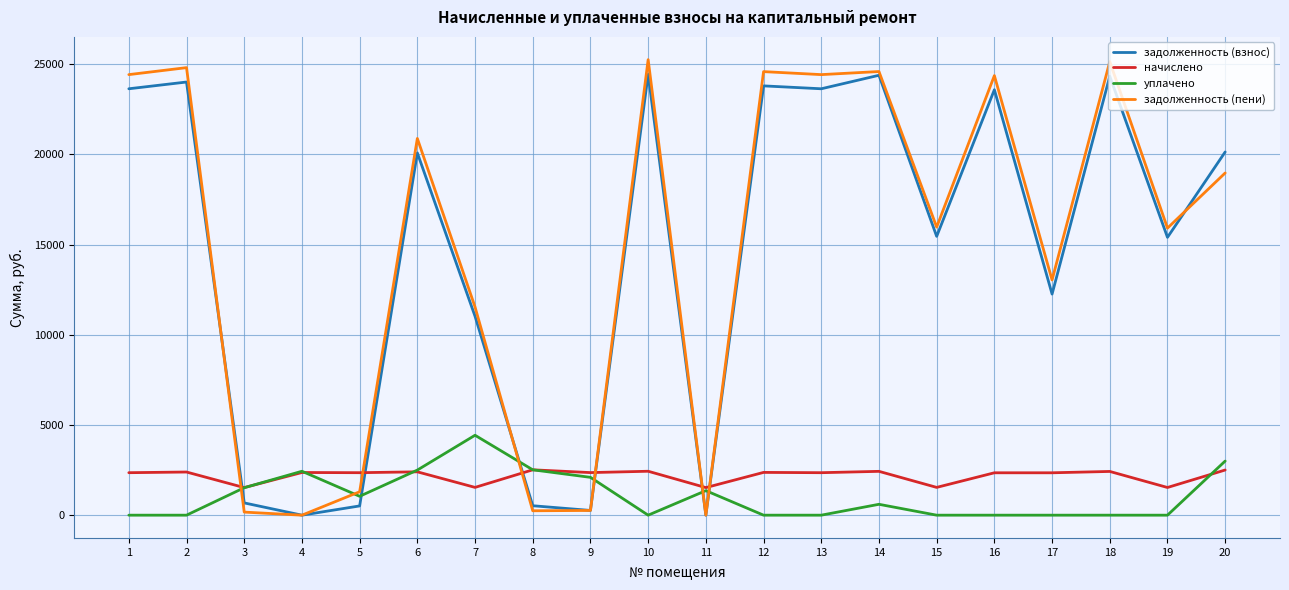

The начислено series shows 3987.7 at 5. True or false?

False